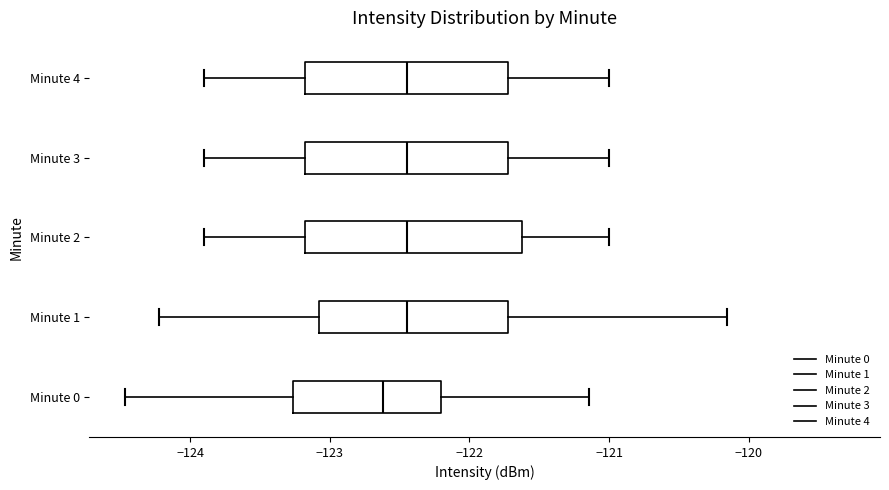

Which box's median line is the furthest to the left?

Minute 0